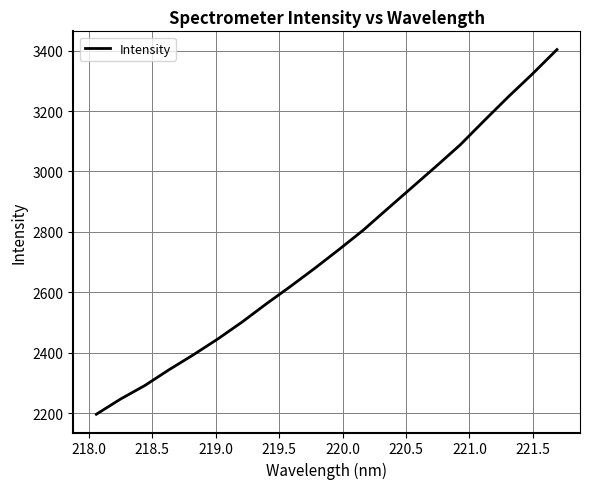

Does the chart have visible grid lines?

Yes